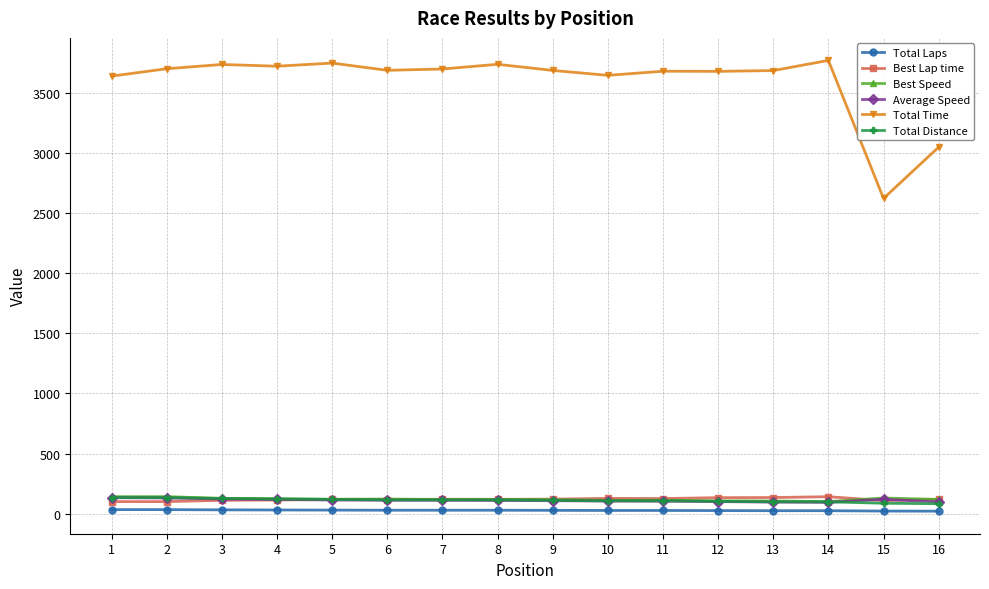

What is the maximum value for Best Lap time?

141.4